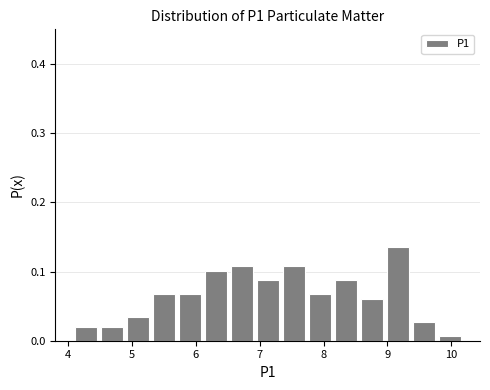

Reading left to right, transcribe this chart: for each bar, give the range it covers on the x-axis and its height. Neither the bar edges nor the heights are printed on the chart, so give them approximately, as read against the axes.

4.1 to 4.5: 0.02
4.5 to 4.9: 0.02
4.9 to 5.3: 0.03
5.3 to 5.7: 0.07
5.7 to 6.1: 0.07
6.1 to 6.5: 0.10
6.5 to 6.9: 0.11
6.9 to 7.3: 0.09
7.3 to 7.7: 0.11
7.7 to 8.1: 0.07
8.1 to 8.6: 0.09
8.6 to 9.0: 0.06
9.0 to 9.4: 0.14
9.4 to 9.8: 0.03
9.8 to 10.2: under 0.01